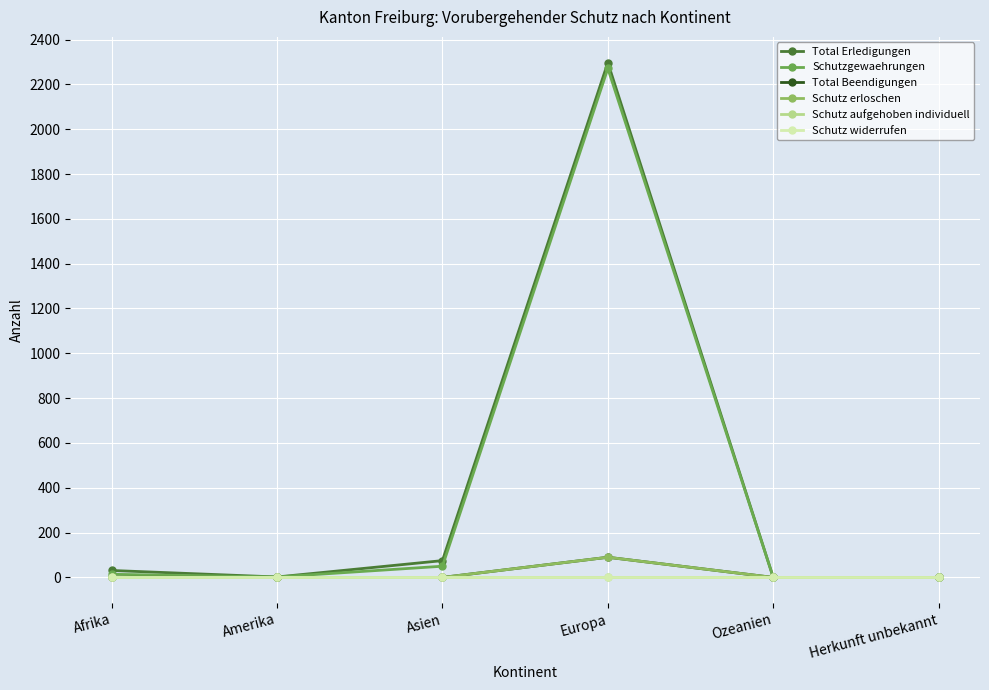

Reading right to left, what are all the values shown in this chart?

Total Erledigungen: Herkunft unbekannt=0	Ozeanien=0	Europa=2297	Asien=75	Amerika=2	Afrika=31
Schutzgewaehrungen: Herkunft unbekannt=0	Ozeanien=0	Europa=2271	Asien=50	Amerika=2	Afrika=14
Total Beendigungen: Herkunft unbekannt=0	Ozeanien=0	Europa=90	Asien=0	Amerika=0	Afrika=1
Schutz erloschen: Herkunft unbekannt=0	Ozeanien=0	Europa=90	Asien=0	Amerika=0	Afrika=1
Schutz aufgehoben individuell: Herkunft unbekannt=0	Ozeanien=0	Europa=0	Asien=0	Amerika=0	Afrika=0
Schutz widerrufen: Herkunft unbekannt=0	Ozeanien=0	Europa=0	Asien=0	Amerika=0	Afrika=0